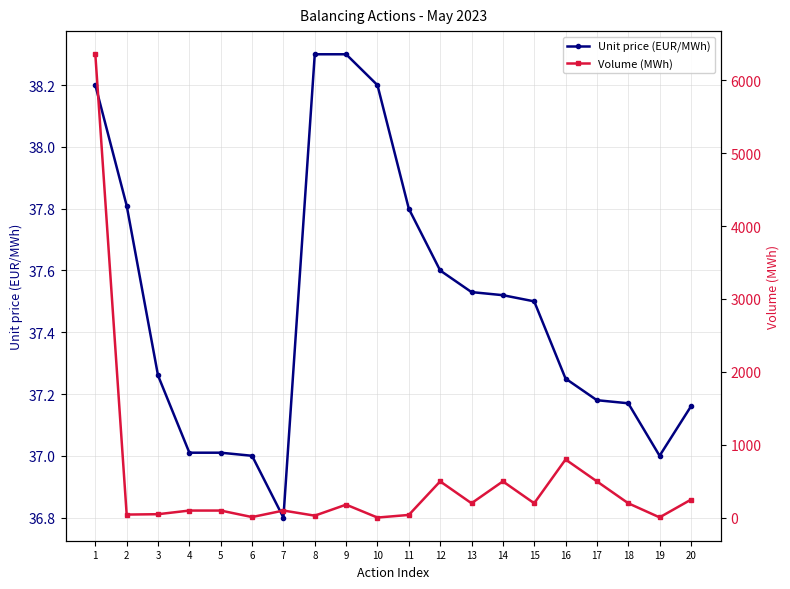

Rank the categories by Volume (MWh) value from lowest to highest.

10, 19, 6, 8, 11, 2, 3, 4, 5, 7, 9, 13, 15, 18, 20, 12, 14, 17, 16, 1